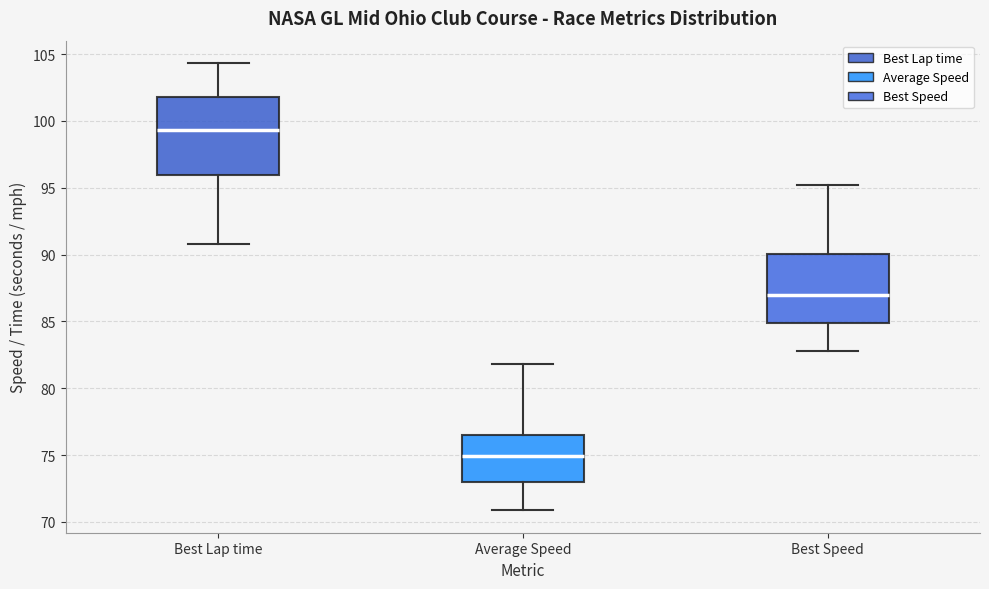

Reading left to right, read every box against the y-axis: the position of its median line, the range the box covers, and the ends of its whiskers. The values are not printed on the chart, so give them approximately, as read against the axis.

Best Lap time: median 99.5, box 96.0 to 102.0, whiskers 91.0 to 104.5
Average Speed: median 75.0, box 73.0 to 76.5, whiskers 71.0 to 82.0
Best Speed: median 87.0, box 85.0 to 90.0, whiskers 83.0 to 95.0